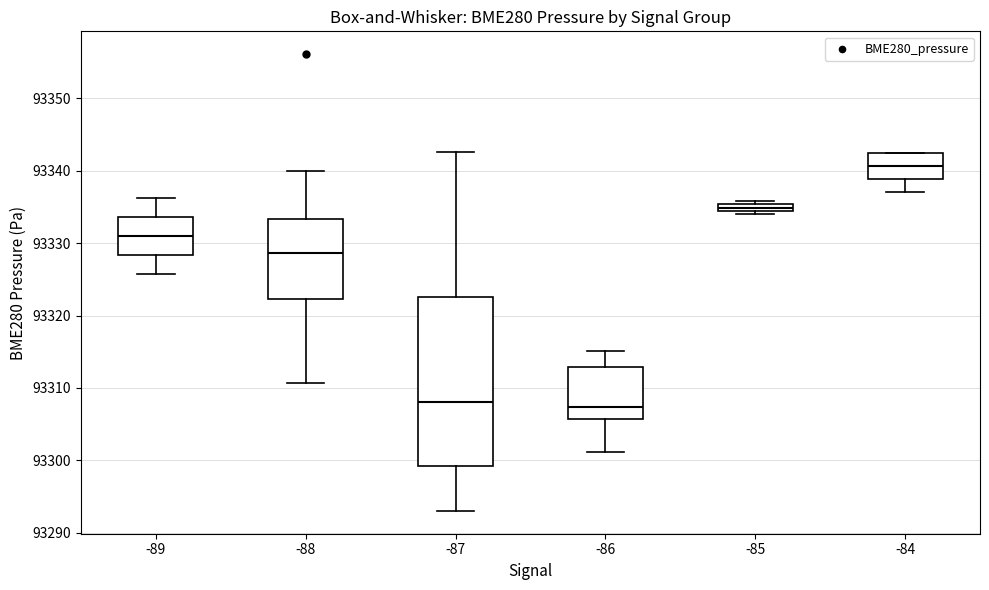

Which box has the highest median line?

-84